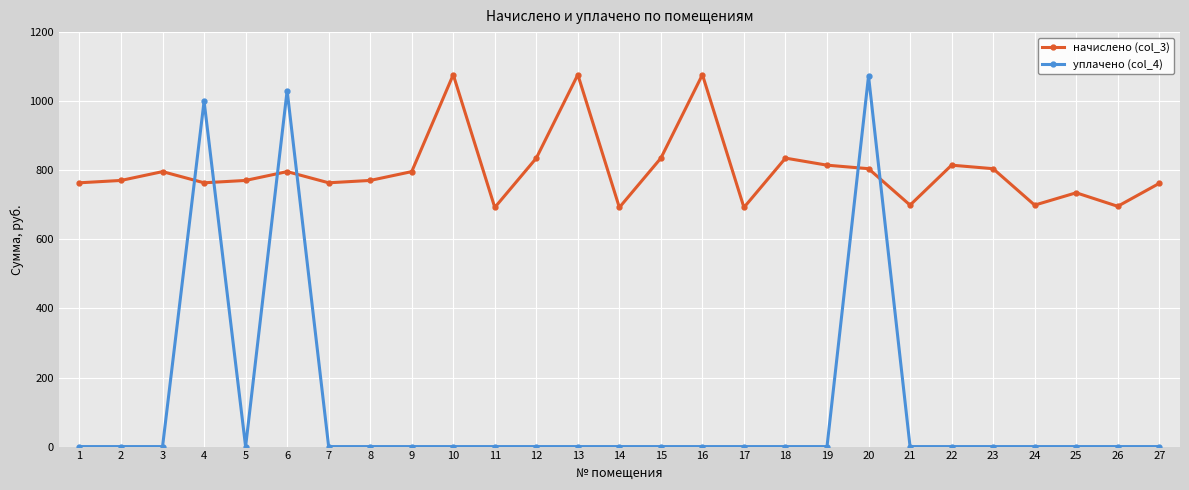

What is the highest value of the уплачено (col_4) series?

1072.8